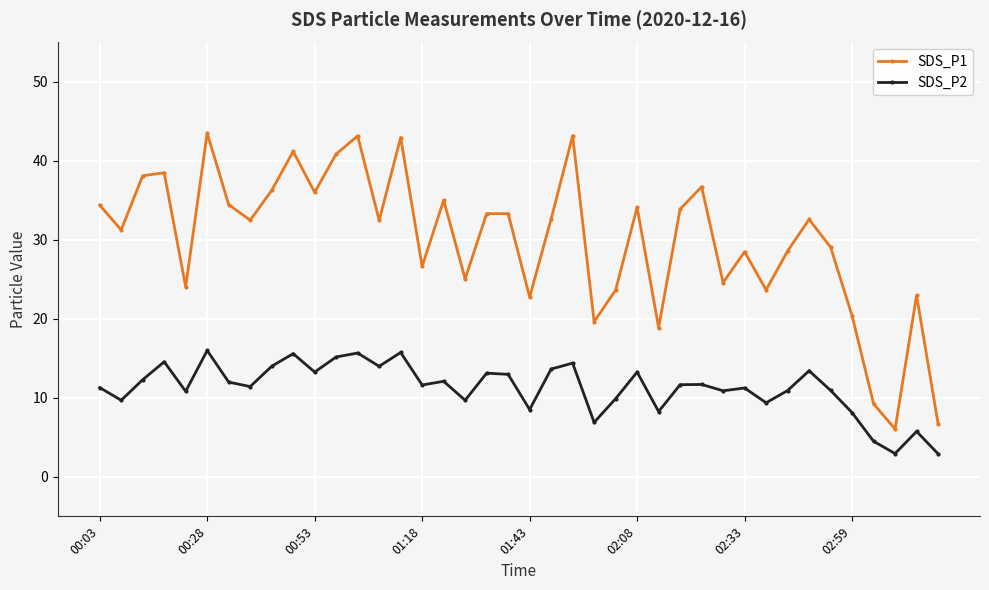

True or false: SDS_P1 and SDS_P2 intersect in this chart.

False